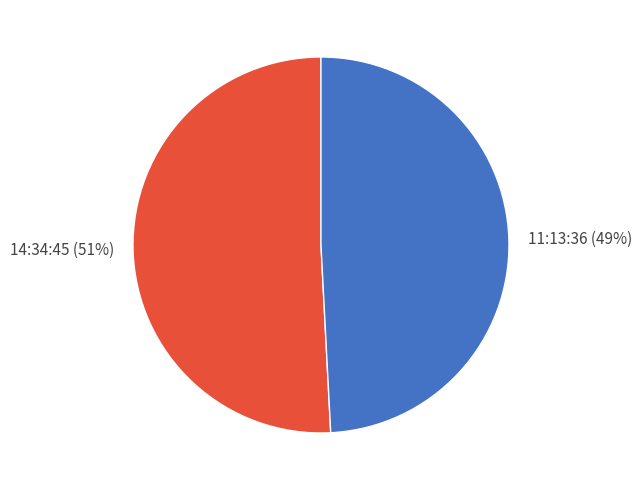

How many segments does this pie chart have?

2